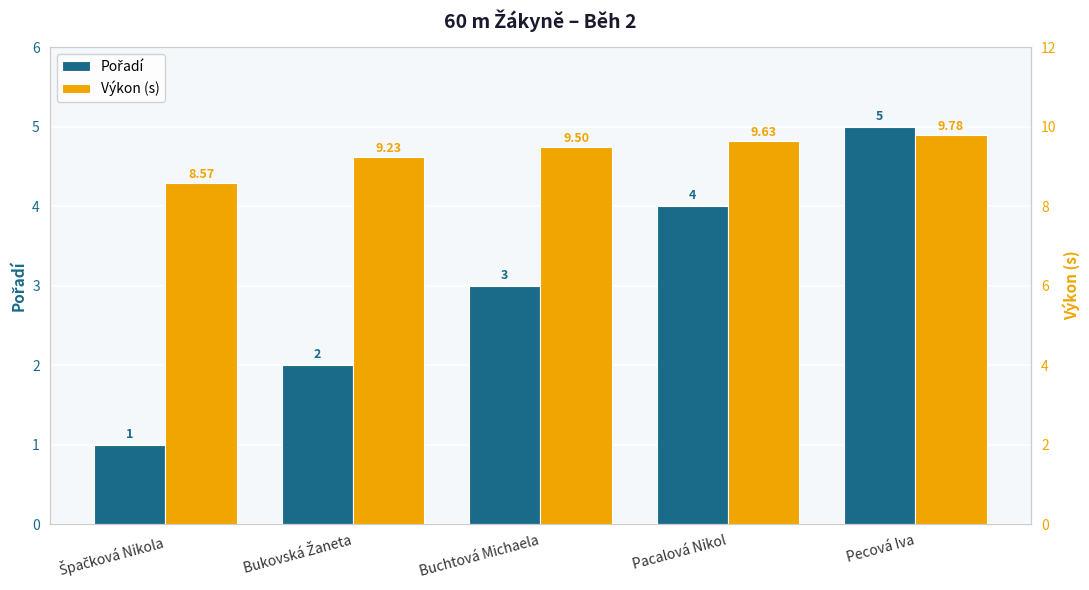

What is the average value of the Pořadí series?

3.0